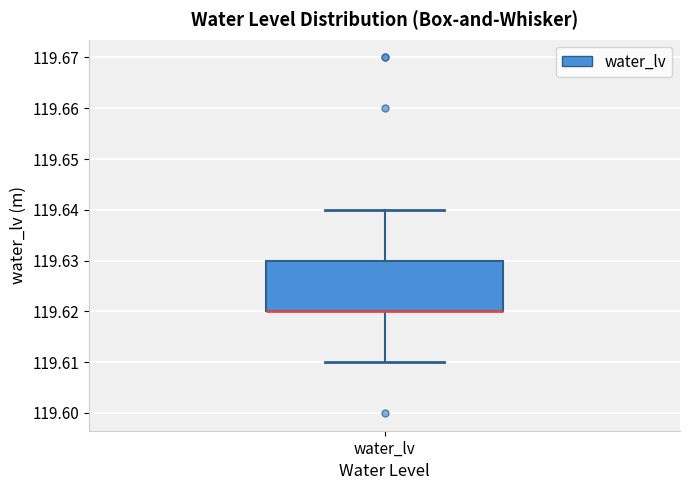

Where is the lower edge of the box for water_lv on the y-axis? The values are not printed on the chart, so give them approximately, as read against the axis.

119.62